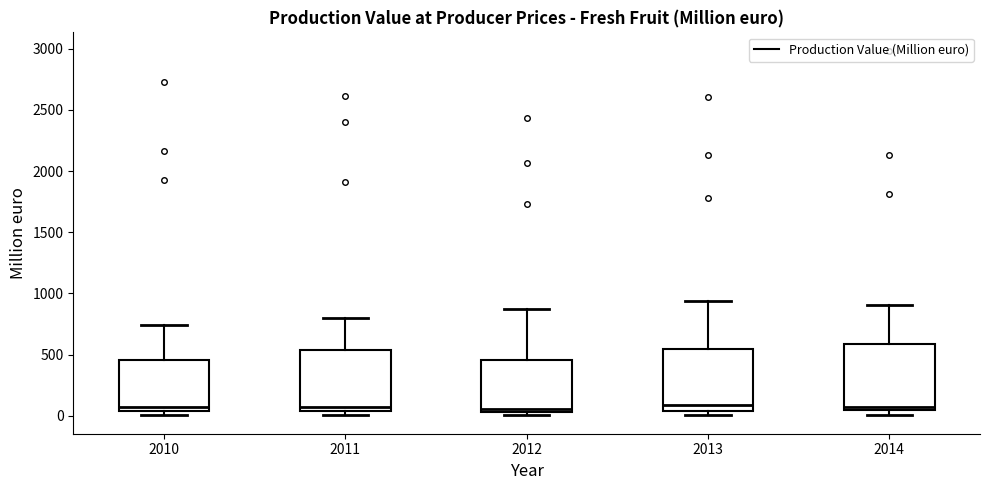

Reading left to right, transcribe this box plot: for each box, give where its median line is, the range the box spans, and where its two whiskers end, as read against the y-axis. The values are not printed on the chart, so give them approximately, as read against the axis.

2010: median 50 (just above the box's lower edge), box 50 to 450, whiskers 0 to 750
2011: median 50 (just above the box's lower edge), box 50 to 550, whiskers 0 to 800
2012: median 50 (just above the box's lower edge), box 50 to 450, whiskers 0 to 850
2013: median 100, box 50 to 550, whiskers 0 to 950
2014: median 50 (just above the box's lower edge), box 50 to 600, whiskers 0 to 900